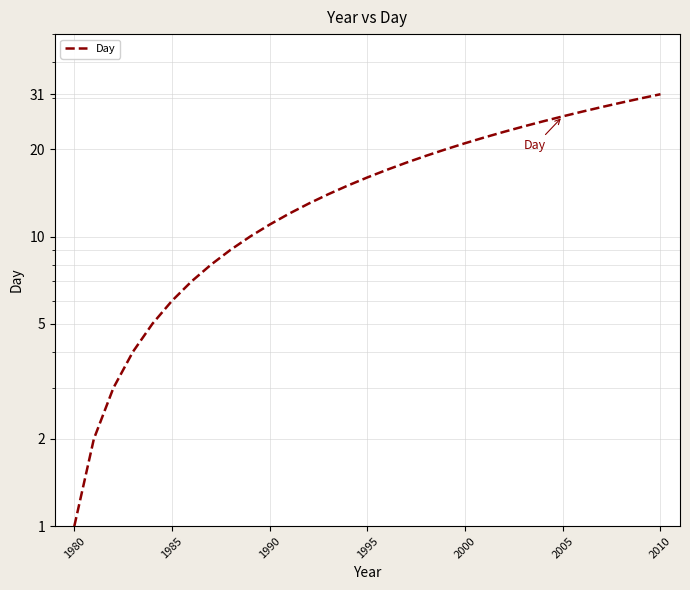

How many lines are shown in the chart?

1